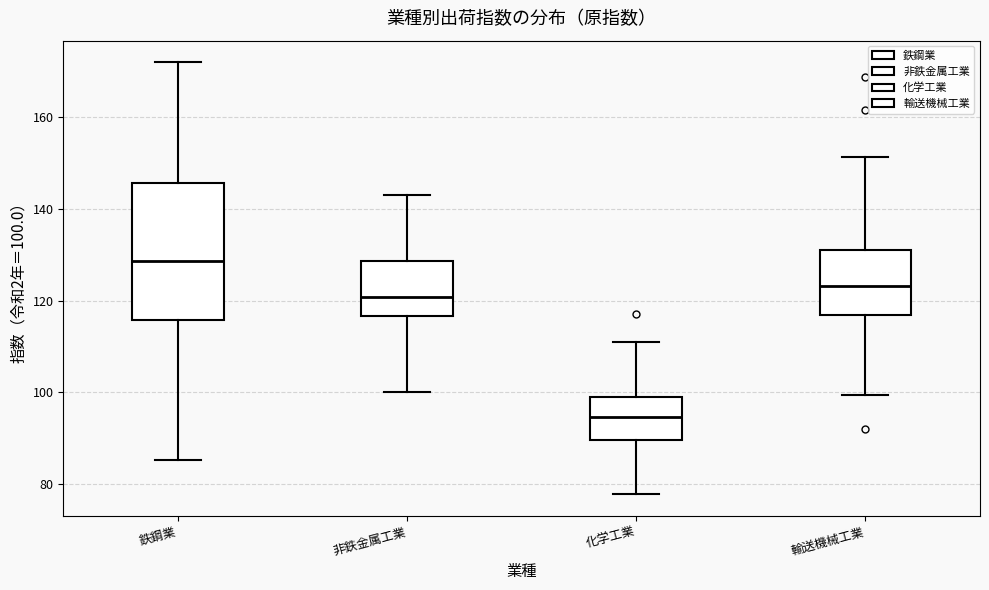

Where does the median line of the box for 輸送機械工業 sit on the y-axis? The values are not printed on the chart, so give them approximately, as read against the axis.

124